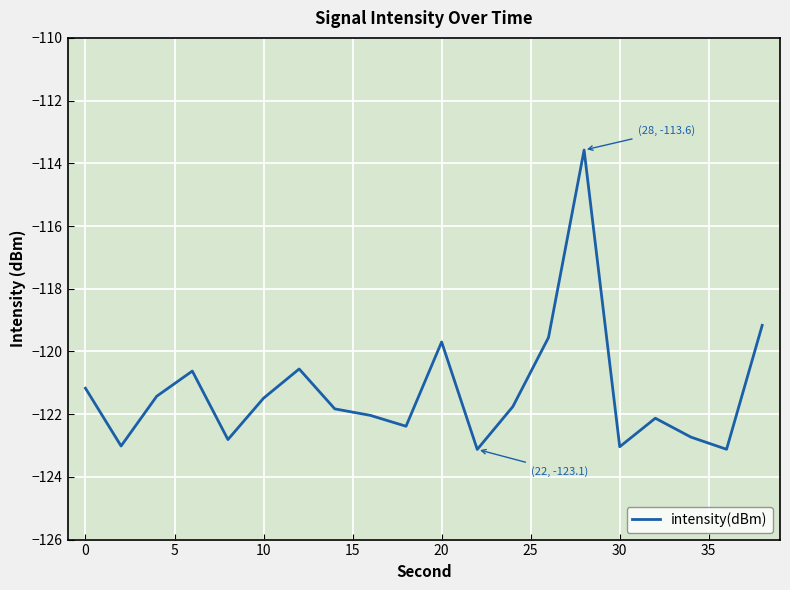

What is the smallest value displayed?

-123.1